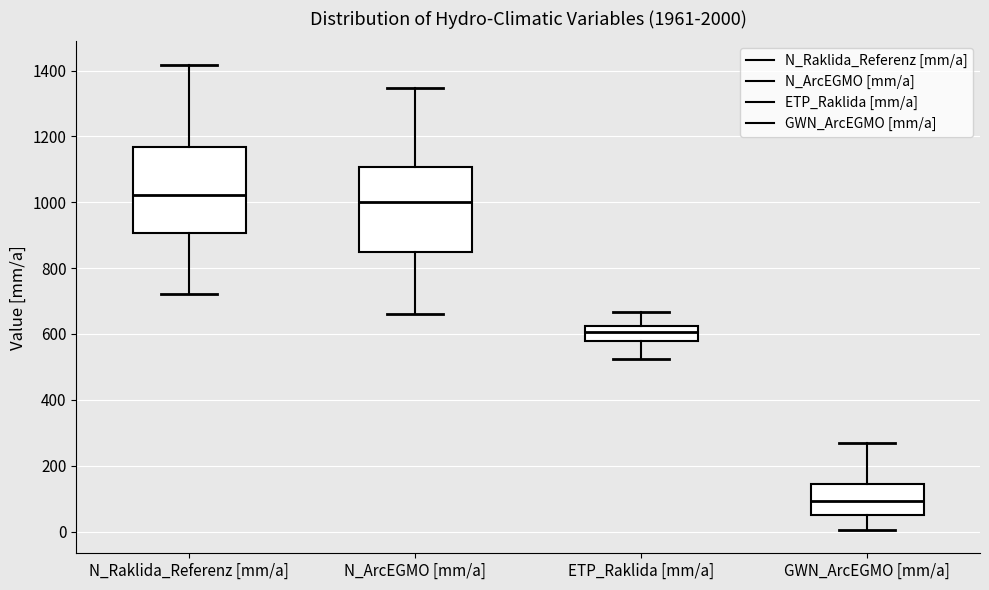

Where is the lower edge of the box for N_ArcEGMO [mm/a] on the y-axis? The values are not printed on the chart, so give them approximately, as read against the axis.

840